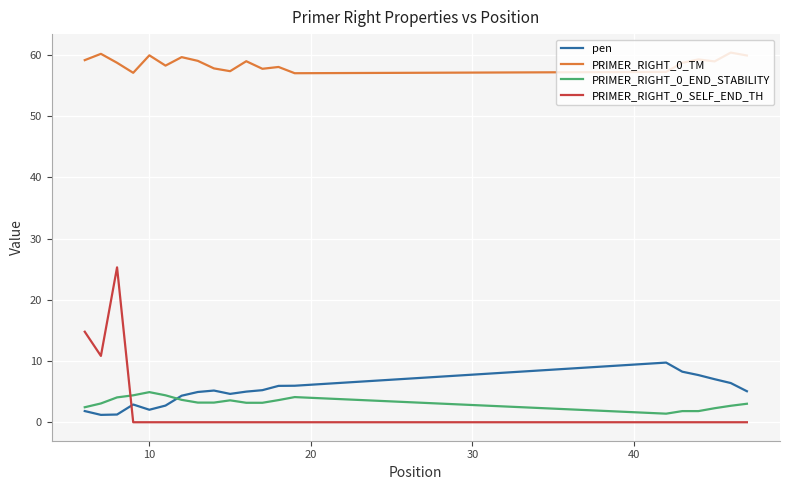

Rank the series by their maximum value, from lowest to highest.

PRIMER_RIGHT_0_END_STABILITY, pen, PRIMER_RIGHT_0_SELF_END_TH, PRIMER_RIGHT_0_TM